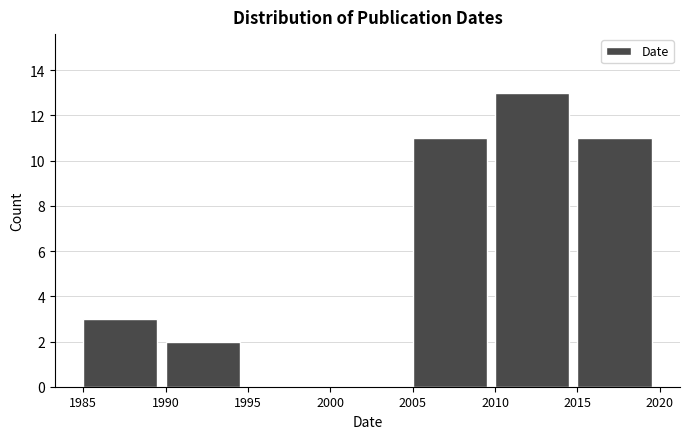

How tall is the bar that spans 1990 to 1995 on the x-axis? The values are not printed on the chart, so give them approximately, as read against the axis.

2